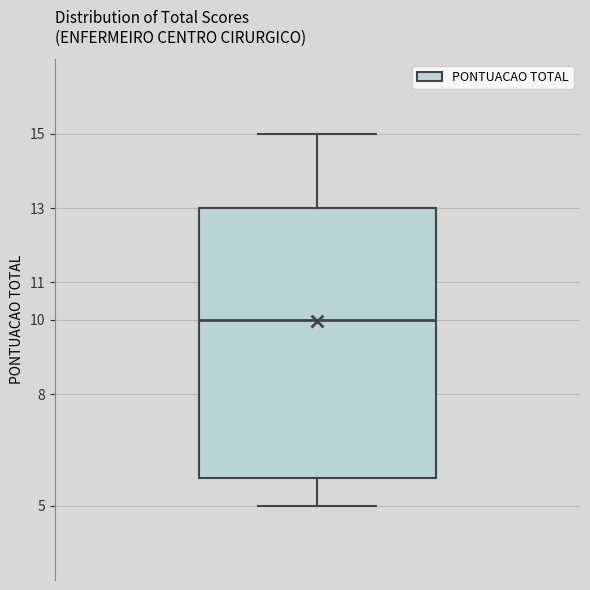

Read this box plot against the y-axis: the position of the median line, the range covered by the box, and the ends of both whiskers. The values are not printed on the chart, so give them approximately, as read against the axis.

median 10.0, box 5.8 to 13.0, whiskers 5.0 to 15.0